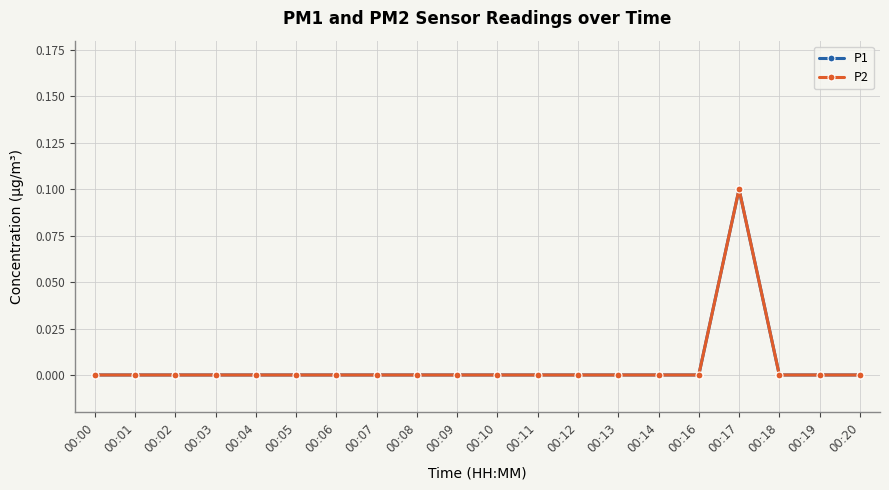

Is this an area chart (filled region under the line)?

No